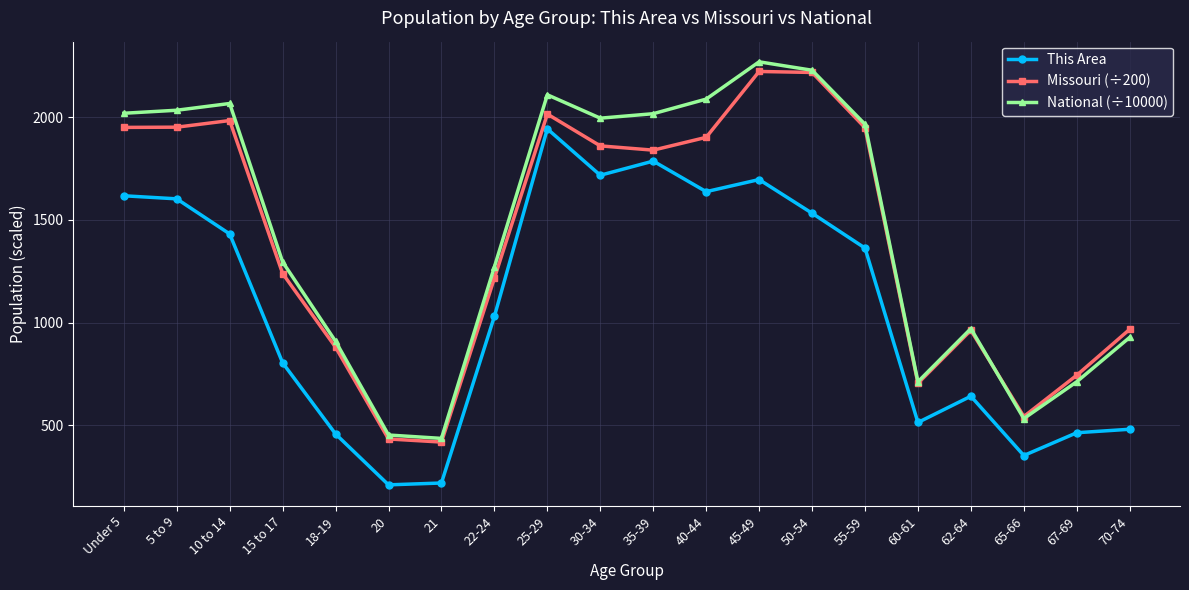

What are all the series names shown in the legend?

This Area, Missouri (÷200), National (÷10000)